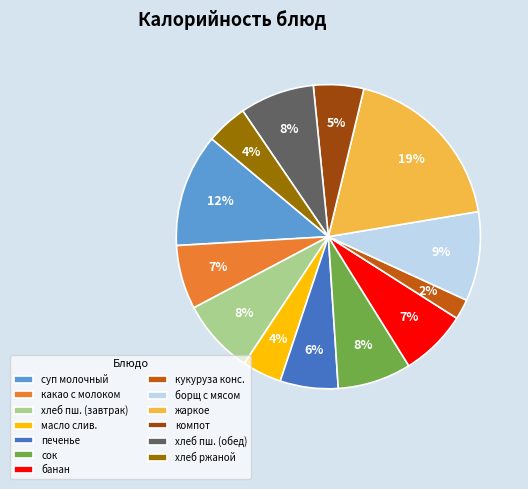

The банан slice represents 7% of the pie. True or false?

True